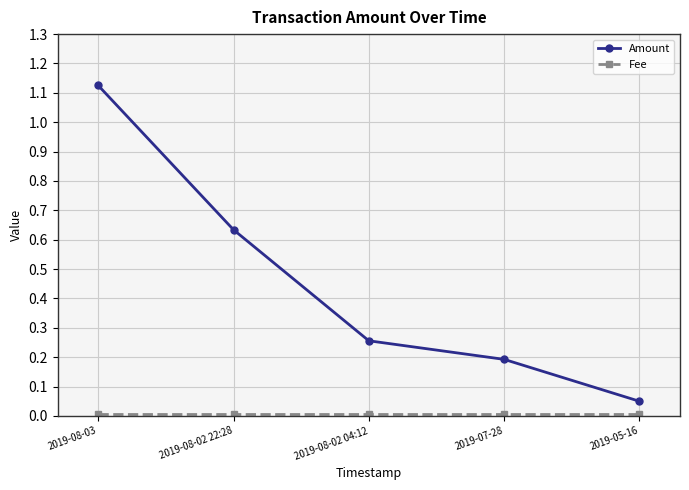

What is the label of the 5th point from the left?

2019-05-16